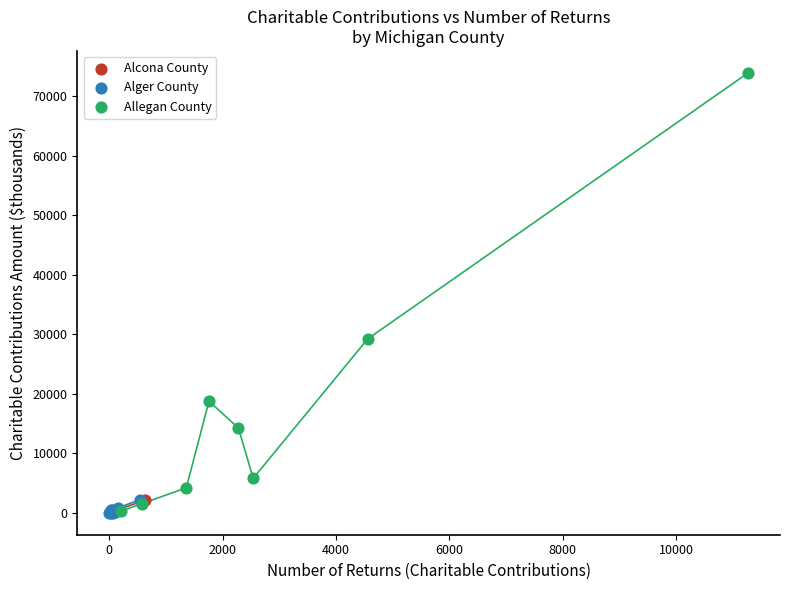

Which series contains the highest Y value?

Allegan County